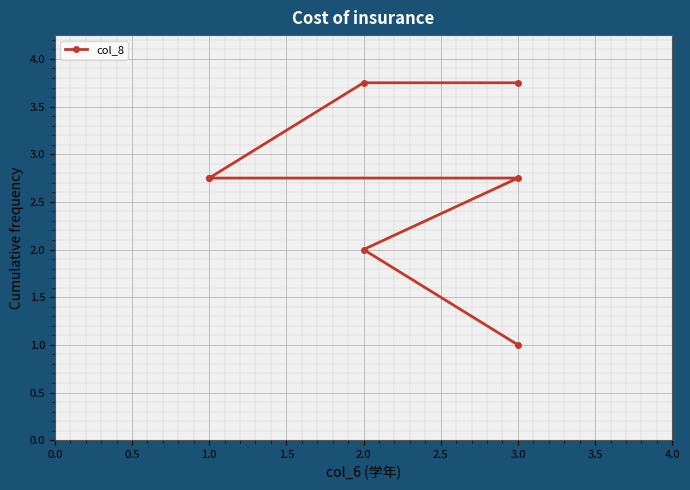

True or false: the data has more than 2 interior local peaks.

False